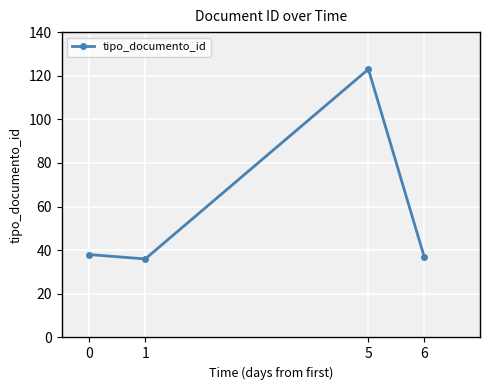

The chart shows a value of 38 at 0. True or false?

True